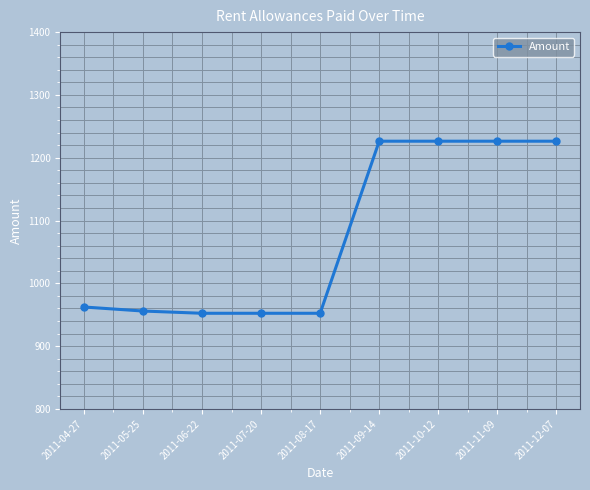

Reading left to right, transcribe all the data shown in this chart.

962.3	955.9	952.3	952.3	952.3	1226.3	1226.3	1226.3	1226.3